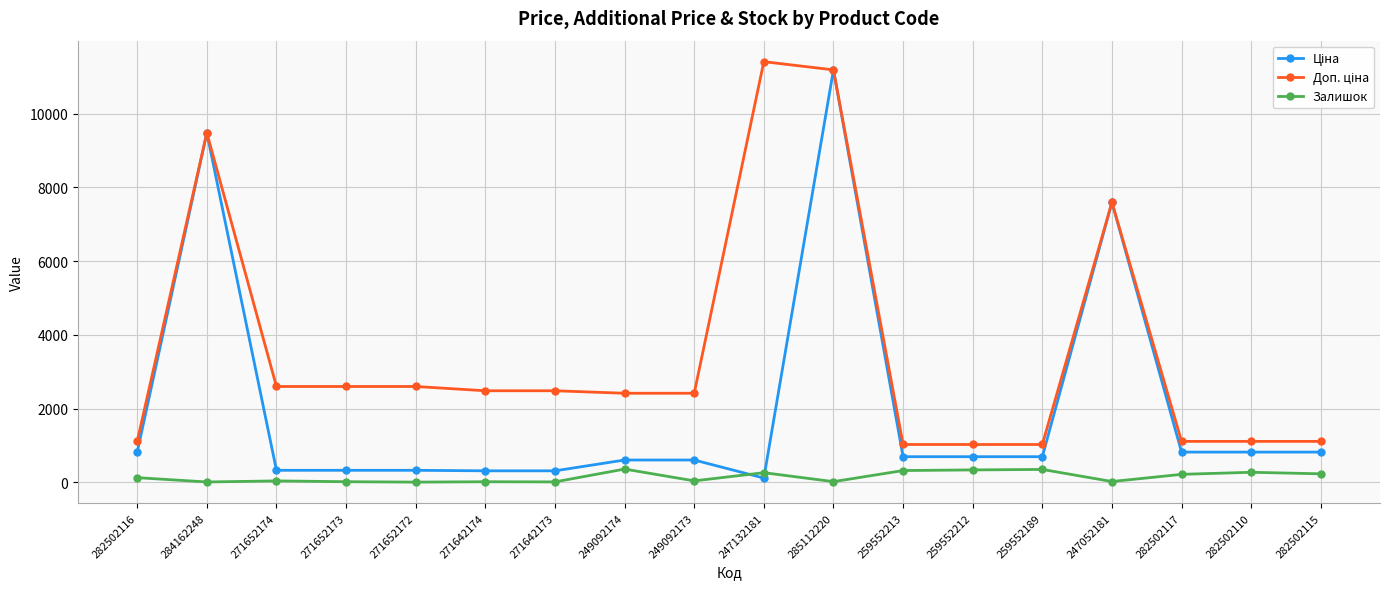

At how many categories does at least one series exceed 2823?

4